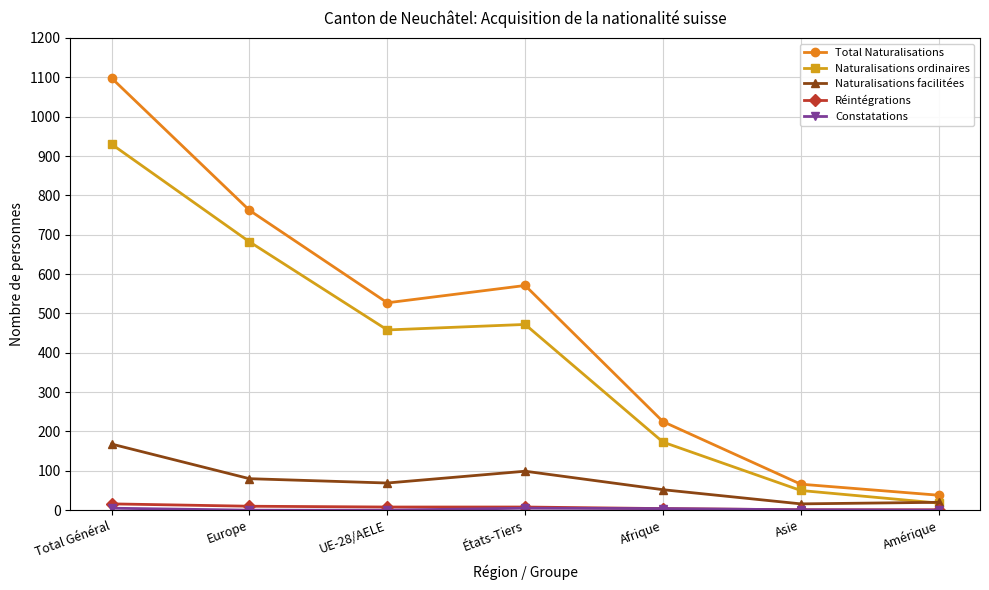

What is the label of the 2nd point from the right?

Asie